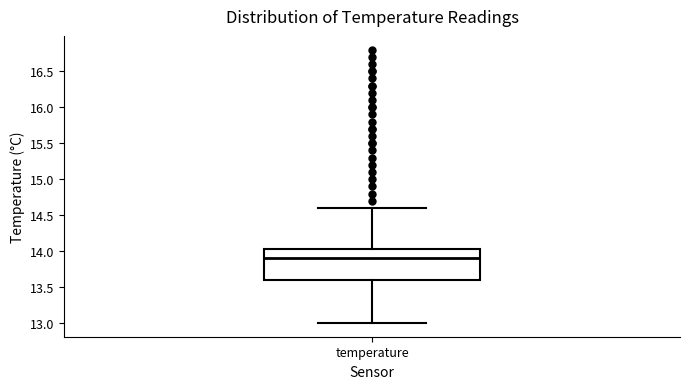

Transcribe this box plot: give where the median line is, the range the box spans, and where the two whiskers end, as read against the y-axis. The values are not printed on the chart, so give them approximately, as read against the axis.

median 13.90, box 13.60 to 14.05, whiskers 13.00 to 14.60